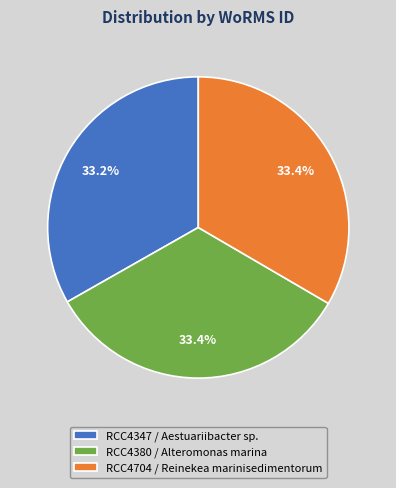

Combined, do RCC4704 / Reinekea marinisedimentorum and RCC4347 / Aestuariibacter sp. account for over 50%?

Yes